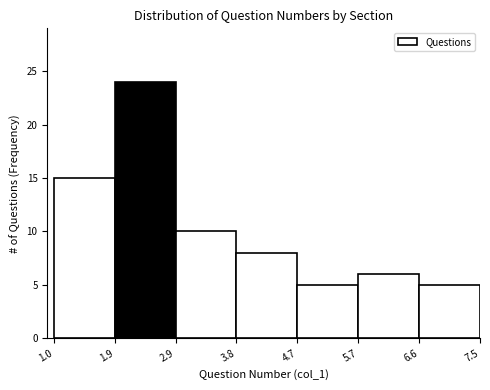

Over which range of the x-axis is the bar tallest?

1.9 to 2.9